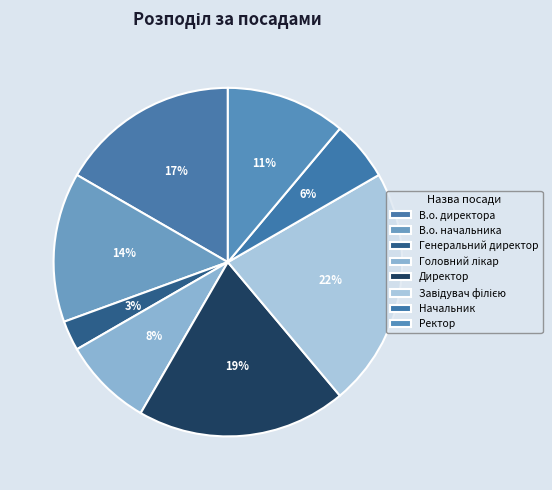

Is it true that В.о. начальника is 14% of the pie?

True